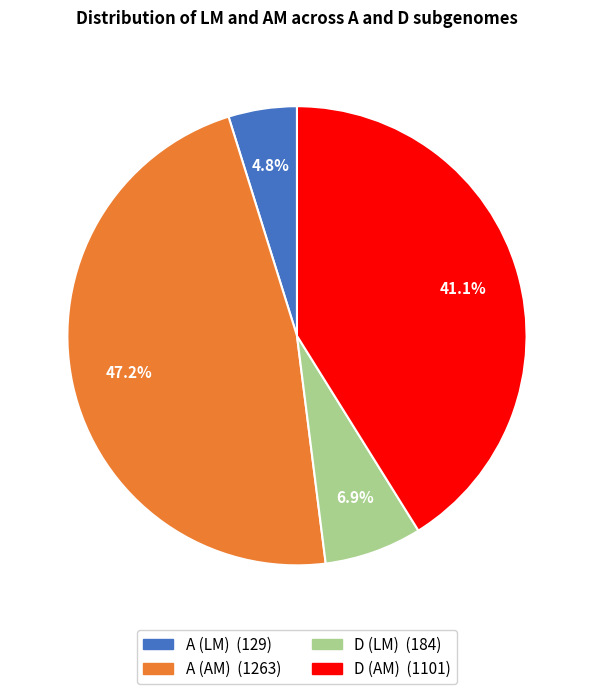

Is there a majority slice in this chart?

No